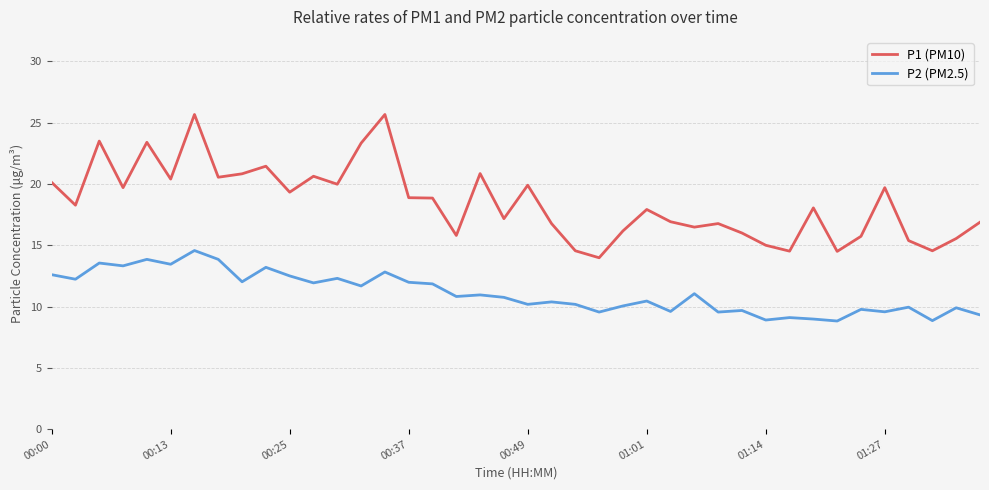

Rank the series by their maximum value, from highest to lowest.

P1 (PM10), P2 (PM2.5)